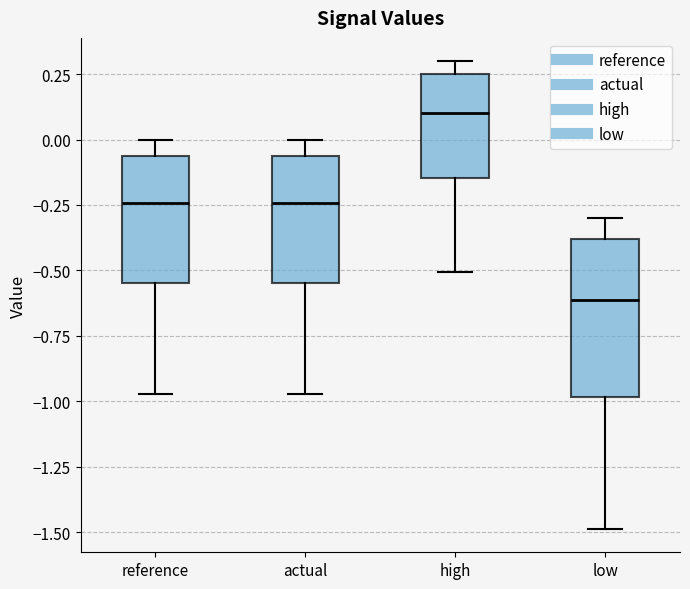

Reading left to right, transcribe this box plot: for each box, give where its median line is, the range the box spans, and where its two whiskers end, as read against the y-axis. The values are not printed on the chart, so give them approximately, as read against the axis.

reference: median -0.25, box -0.55 to -0.05, whiskers -0.95 to 0.00
actual: median -0.25, box -0.55 to -0.05, whiskers -0.95 to 0.00
high: median 0.10, box -0.15 to 0.25, whiskers -0.50 to 0.30
low: median -0.60, box -1.00 to -0.40, whiskers -1.50 to -0.30